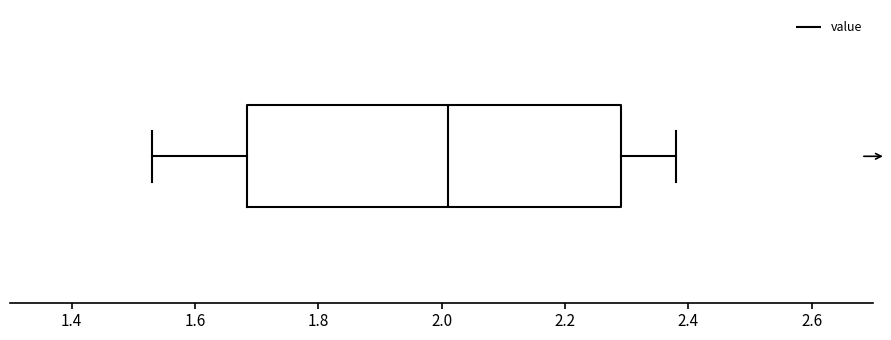

Transcribe this box plot: give where the median line is, the range the box spans, and where the two whiskers end, as read against the x-axis. The values are not printed on the chart, so give them approximately, as read against the axis.

median 2.02, box 1.68 to 2.30, whiskers 1.54 to 2.38